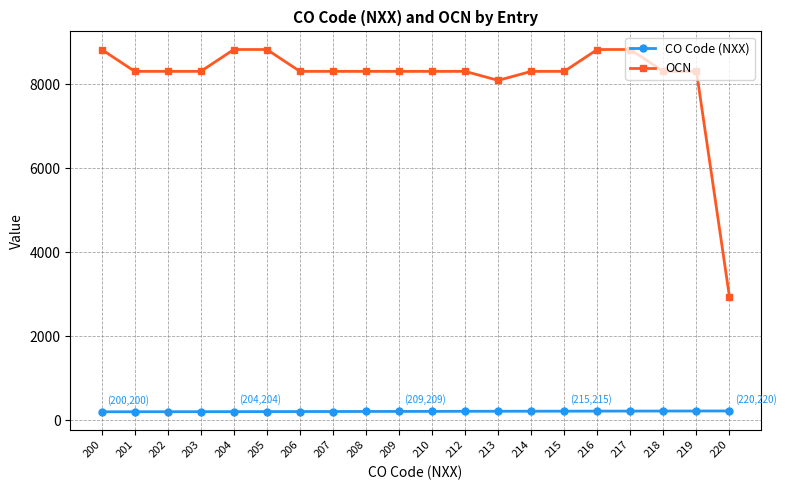

Is the value of OCN at 203 greater than the value of CO Code (NXX) at 220?

Yes